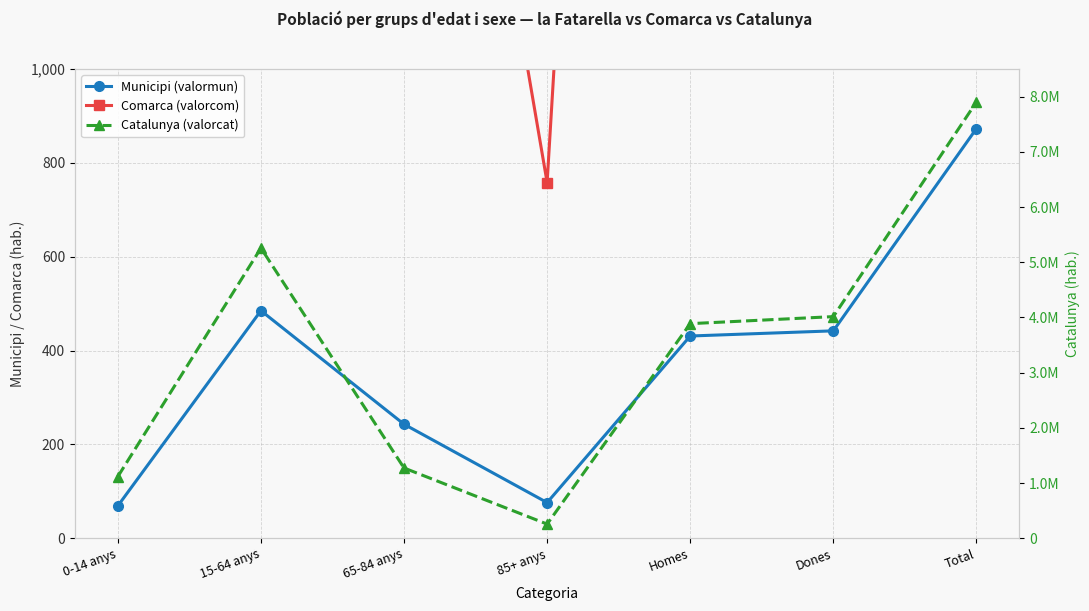

How many interior local peaks does the Catalunya (valorcat) series have?

1